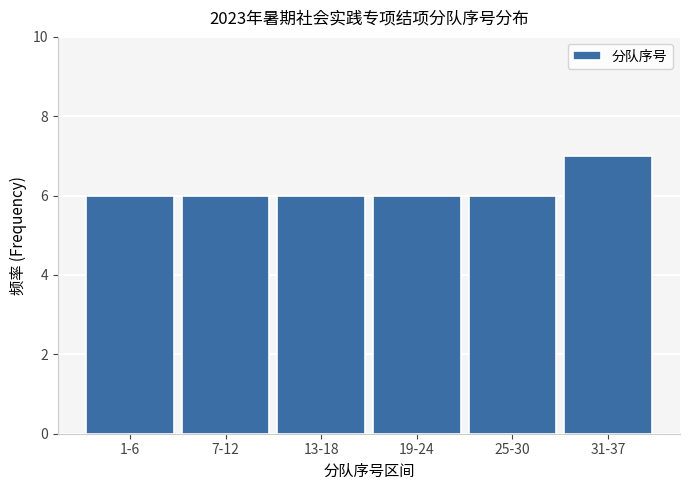

Reading right to left, what are all the values shown in this chart?

31-37=7	25-30=6	19-24=6	13-18=6	7-12=6	1-6=6